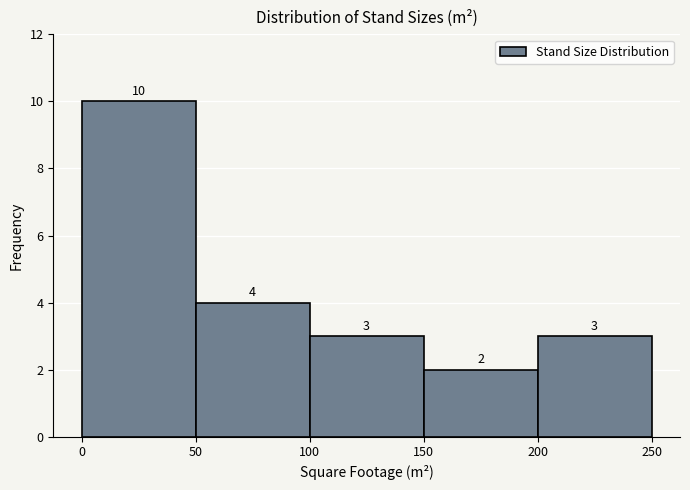

Reading left to right, list every bar in this chart as the range it spans on the x-axis followed by its height.

0 to 50: 10
50 to 100: 4
100 to 150: 3
150 to 200: 2
200 to 250: 3